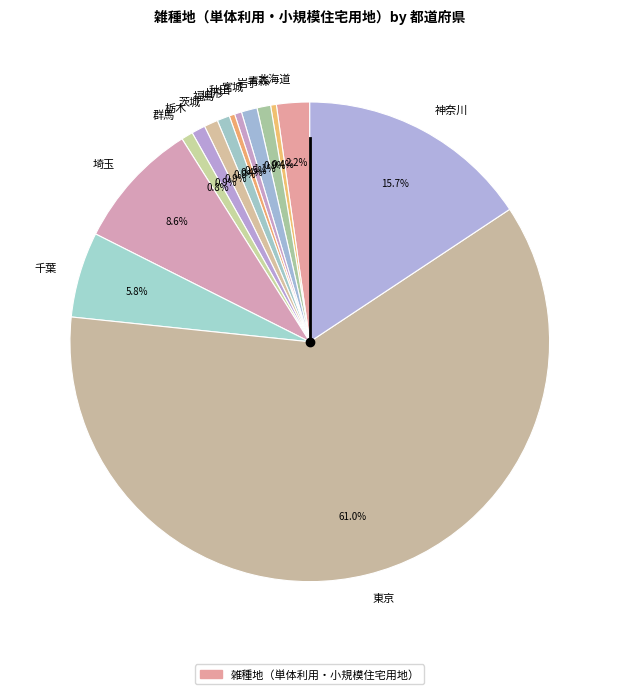

What is the largest slice in the pie chart?

東京